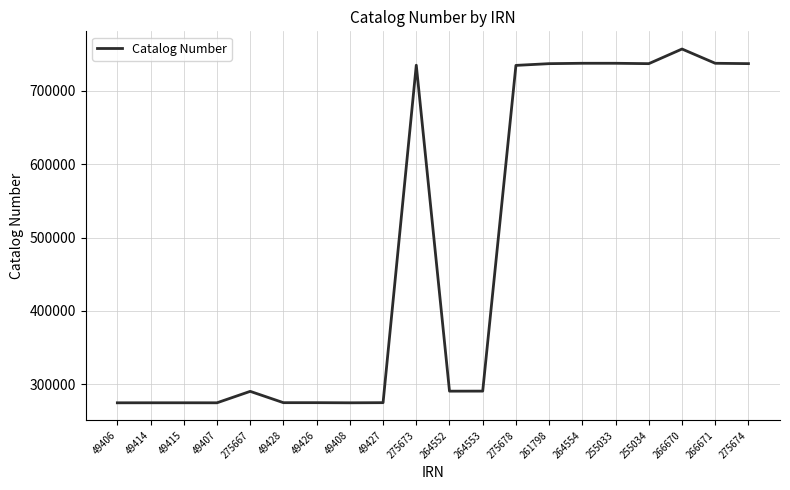

Is this an area chart (filled region under the line)?

No